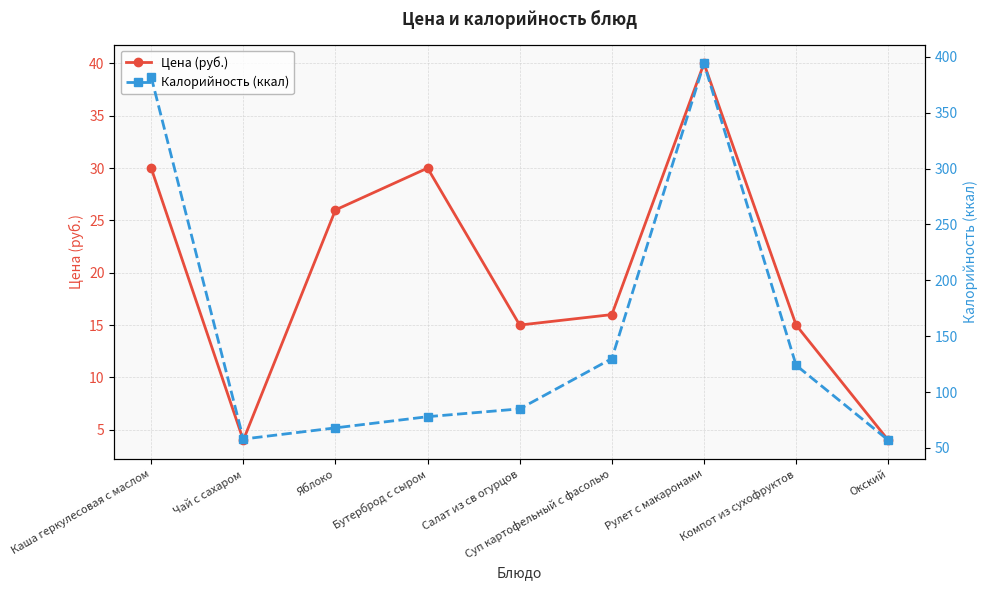

Which series has the largest range (max minus min)?

Калорийность (ккал)